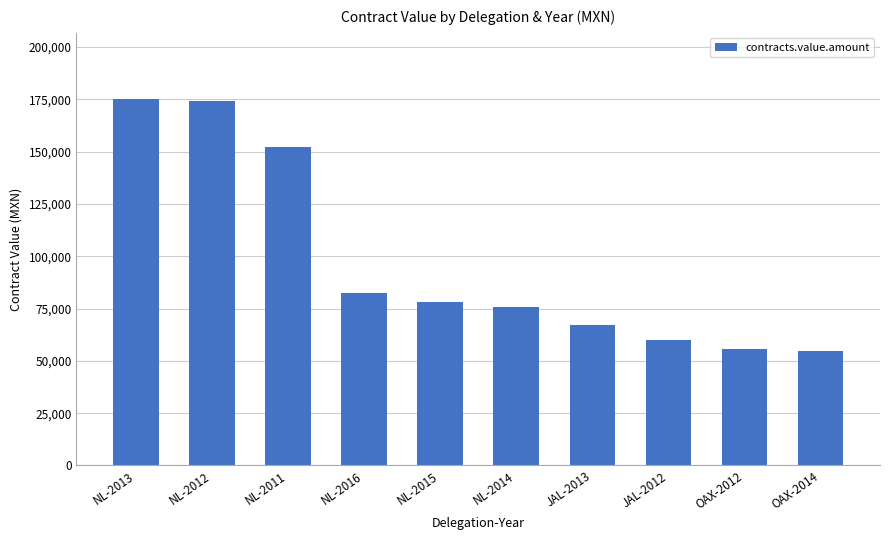

What is the sum of all values?

976055.2